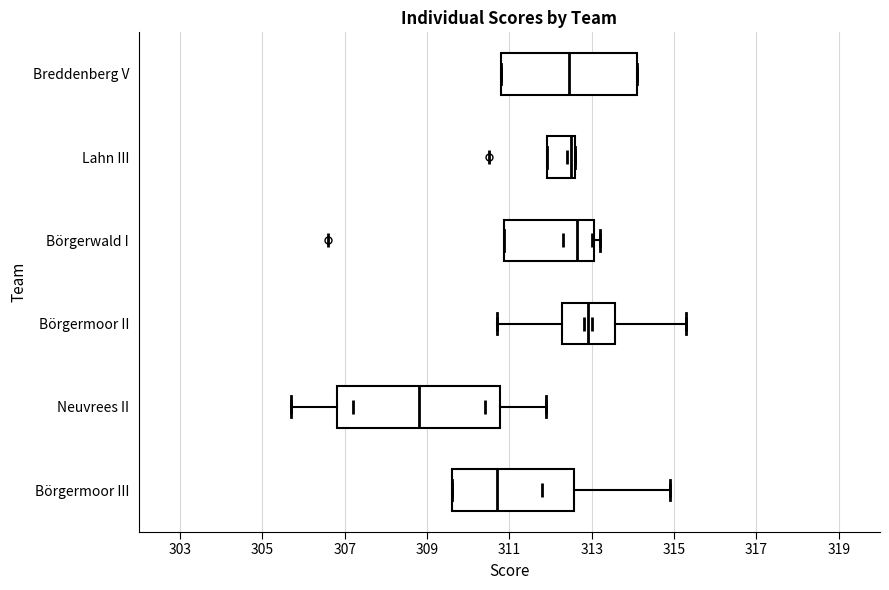

Reading bottom to top, read every box against the x-axis: the position of its median line, the range the box covers, and the ends of its whiskers. The values are not printed on the chart, so give them approximately, as read against the axis.

Börgermoor III: median 310.8, box 309.6 to 312.6, whiskers 309.6 to 315.0
Neuvrees II: median 308.8, box 306.8 to 310.8, whiskers 305.8 to 312.0
Börgermoor II: median 313.0, box 312.2 to 313.6, whiskers 310.8 to 315.4
Börgerwald I: median 312.6, box 310.8 to 313.0, whiskers 310.8 to 313.2
Lahn III: median 312.6 (just left of the box's right edge), box 312.0 to 312.6, whiskers 312.0 to 312.6
Breddenberg V: median 312.4, box 310.8 to 314.2, whiskers 310.8 to 314.2